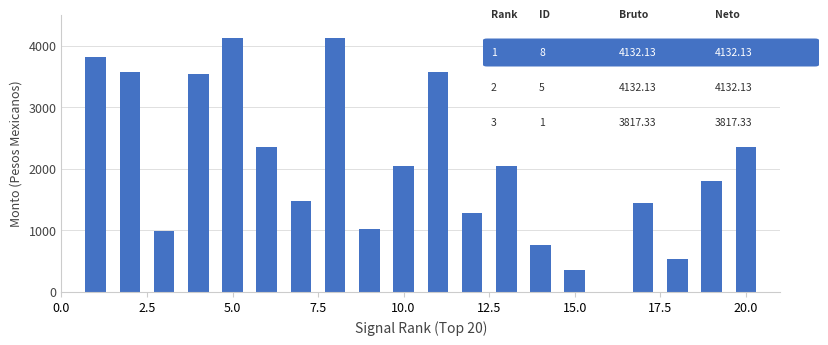

How many values are above zero?

19